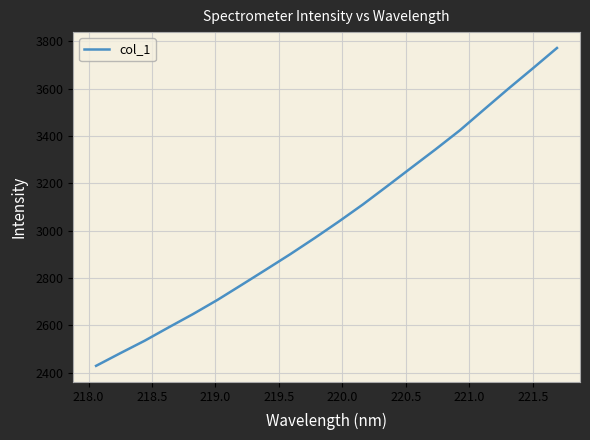

True or false: the data has more than 0 interior local peaks.

False